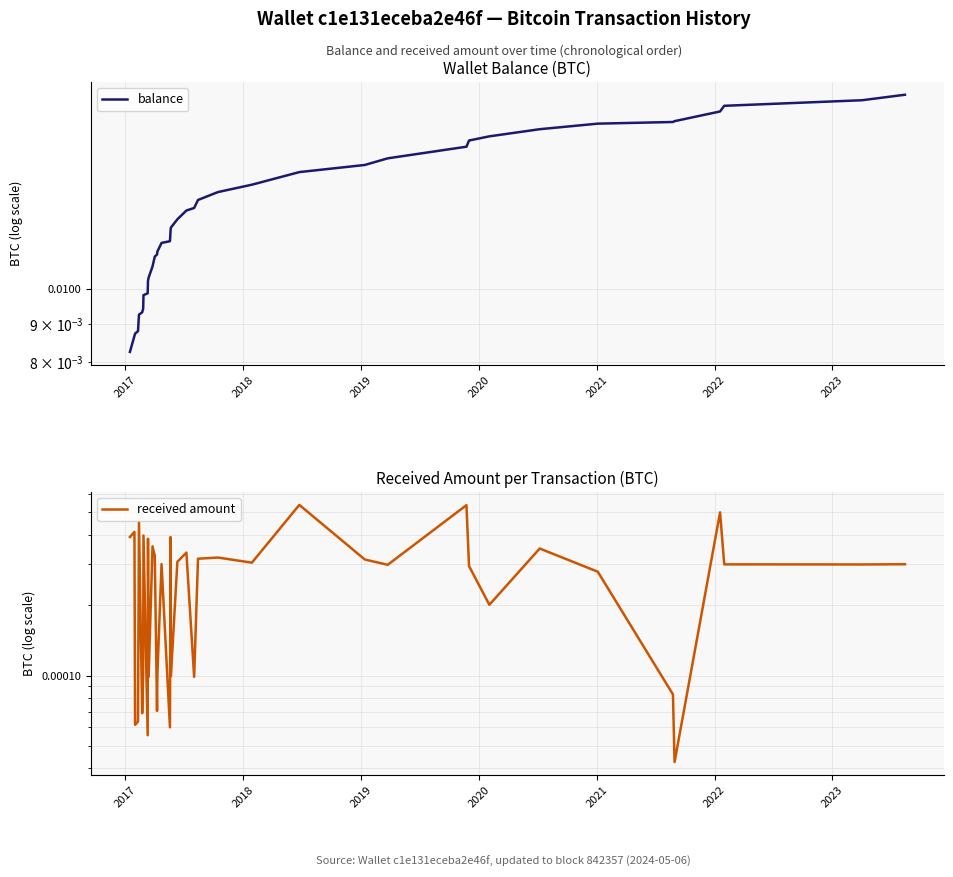

At which category does received amount reach its first local peak?

2017